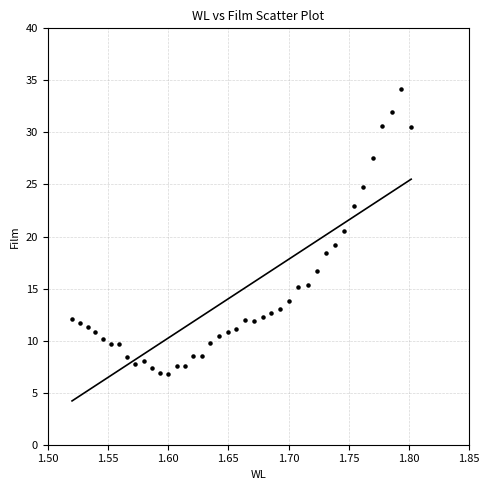

What is the range of X values (max minus min)?

0.3